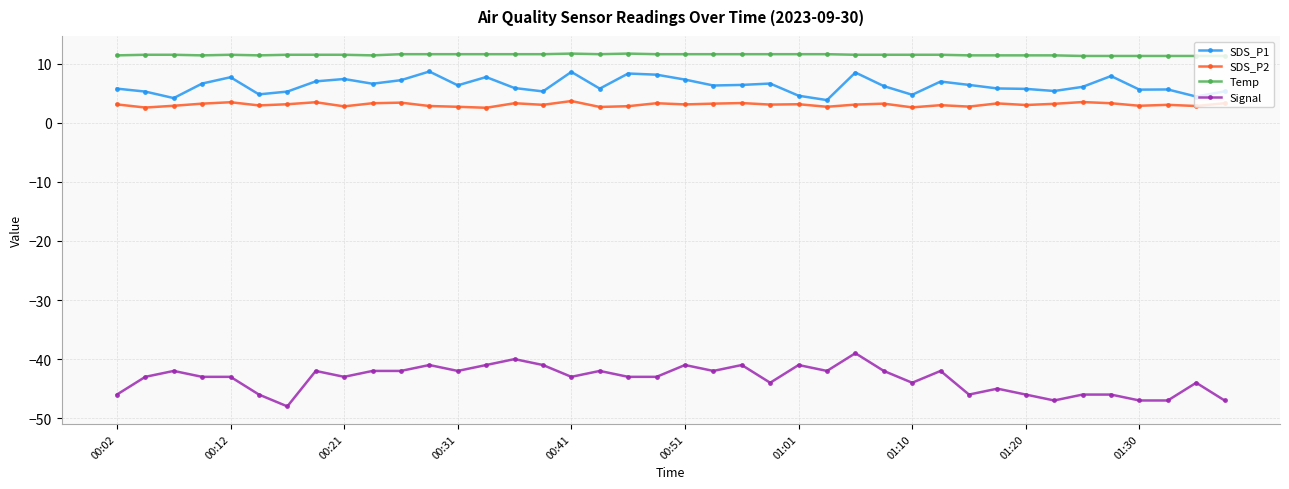

What is the average value of the Temp series?

11.5